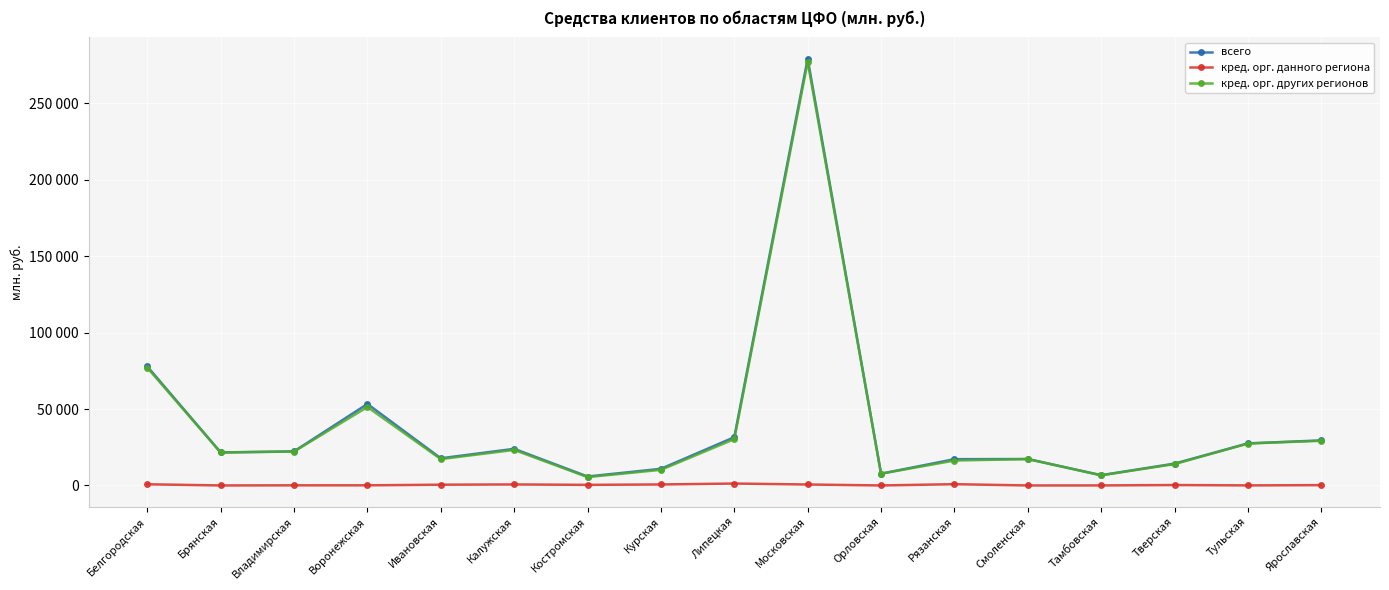

Does the chart have visible grid lines?

Yes